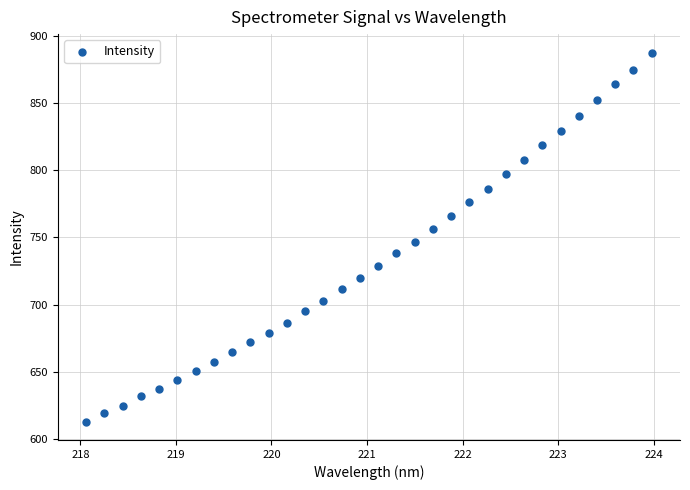

What is the range of Y values (max minus min)?

274.7